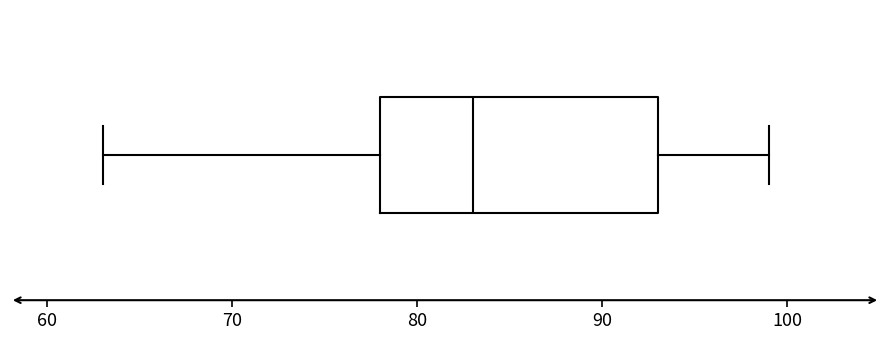

Transcribe this box plot: give where the median line is, the range the box spans, and where the two whiskers end, as read against the x-axis. The values are not printed on the chart, so give them approximately, as read against the axis.

median 83, box 78 to 93, whiskers 63 to 99